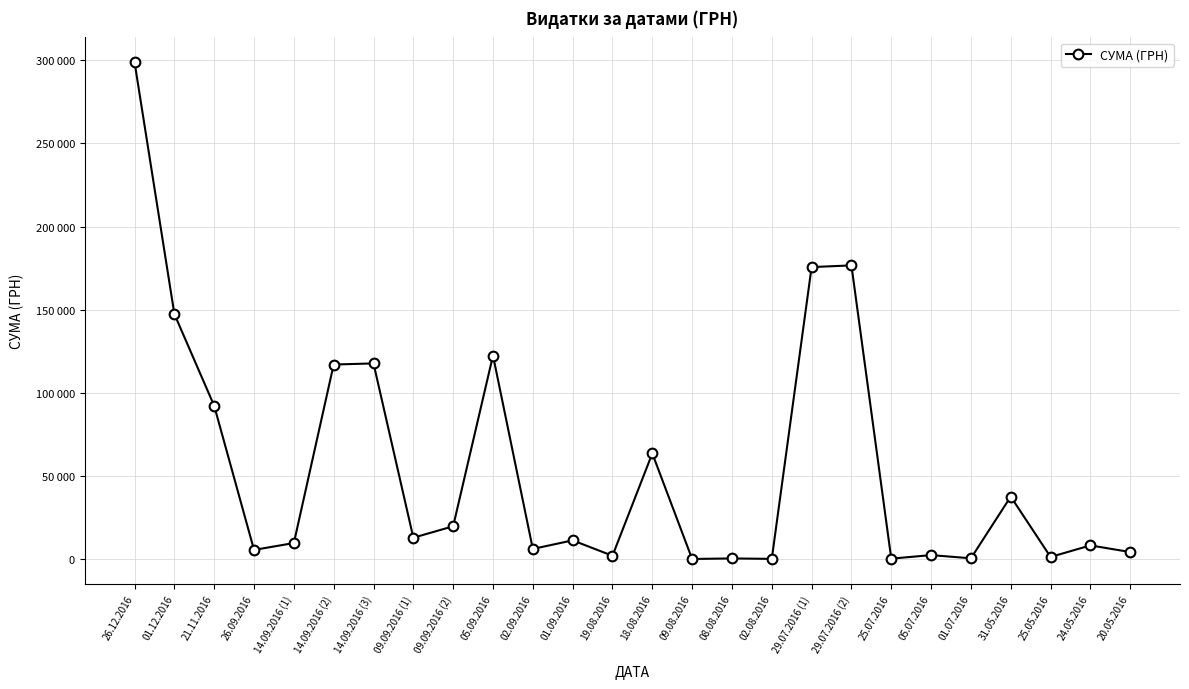

What is the average value?

55315.8